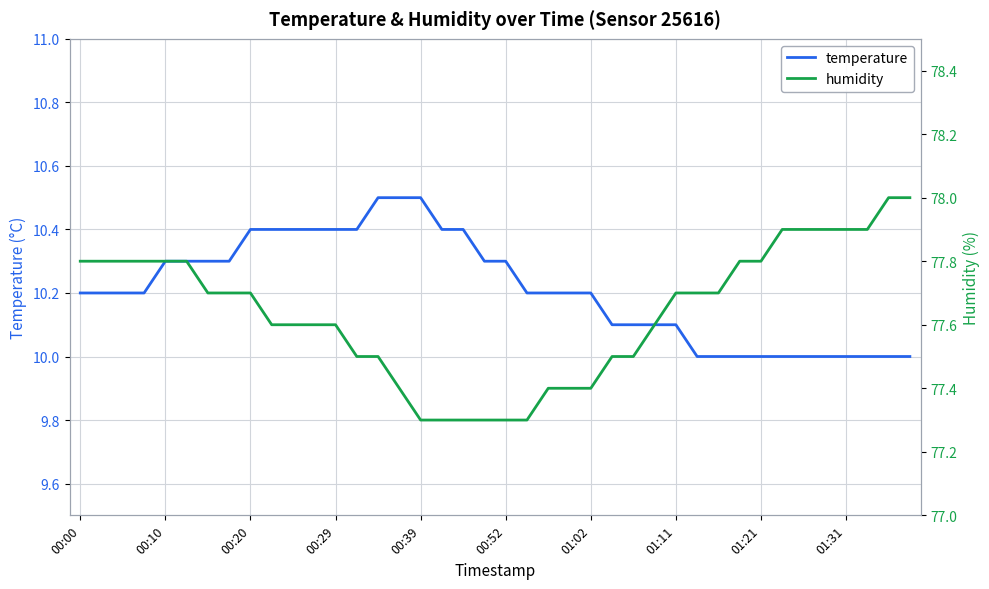

Reading left to right, extract all data points from this chart.

temperature: 10.2	10.2	10.2	10.2	10.3	10.3	10.3	10.3	10.4	10.4	10.4	10.4	10.4	10.4	10.5	10.5	10.5	10.4	10.4	10.3	10.3	10.2	10.2	10.2	10.2	10.1	10.1	10.1	10.1	10.0	10.0	10.0	10.0	10.0	10.0	10.0	10.0	10.0	10.0	10.0
humidity: 77.8	77.8	77.8	77.8	77.8	77.8	77.7	77.7	77.7	77.6	77.6	77.6	77.6	77.5	77.5	77.4	77.3	77.3	77.3	77.3	77.3	77.3	77.4	77.4	77.4	77.5	77.5	77.6	77.7	77.7	77.7	77.8	77.8	77.9	77.9	77.9	77.9	77.9	78.0	78.0